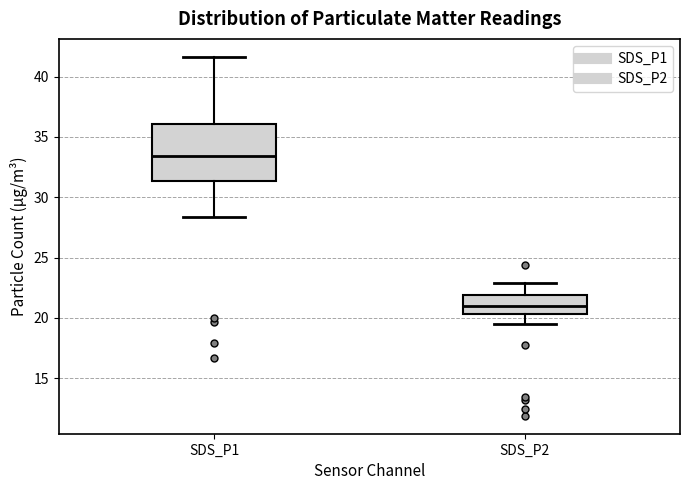

Which box is the tallest, from its lower edge to its upper edge?

SDS_P1